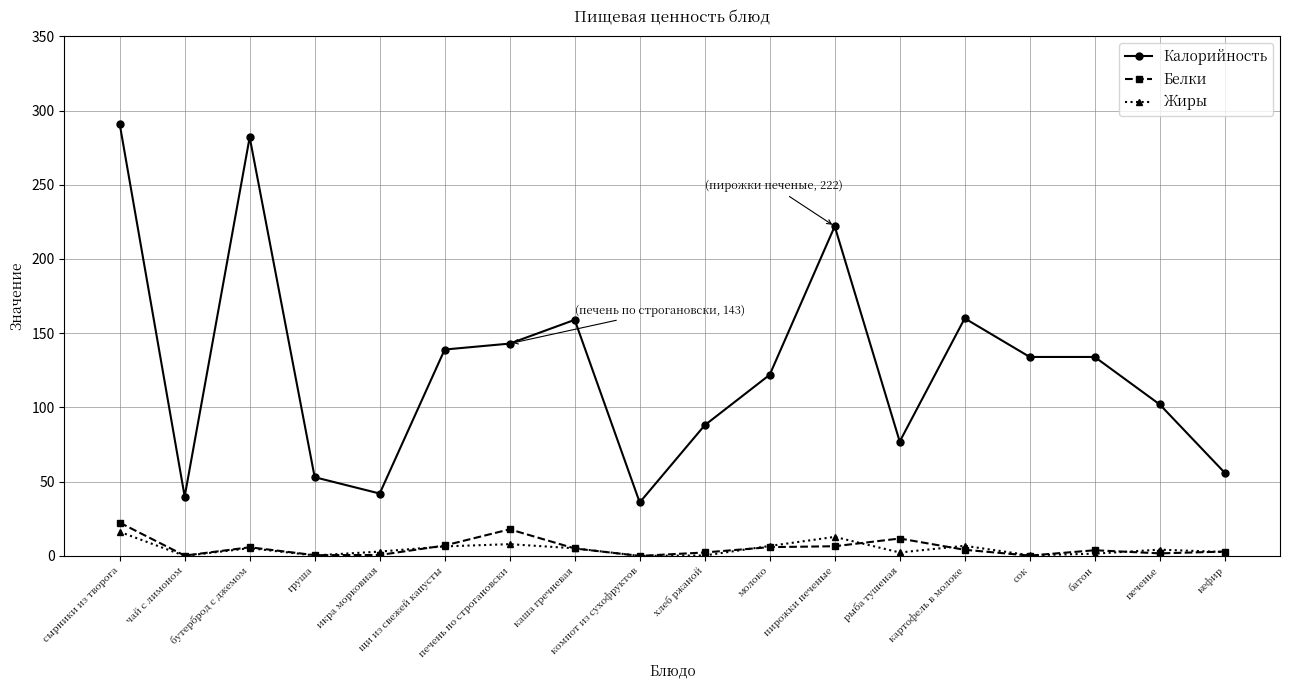

Which series has the largest range (max minus min)?

Калорийность